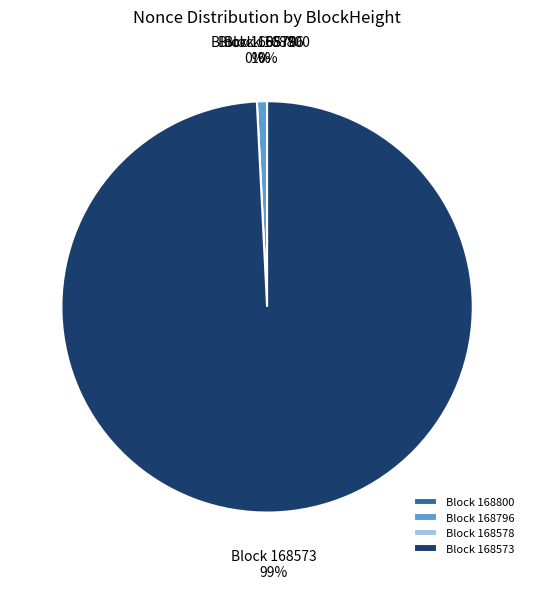

How many slices are in this pie chart?

4